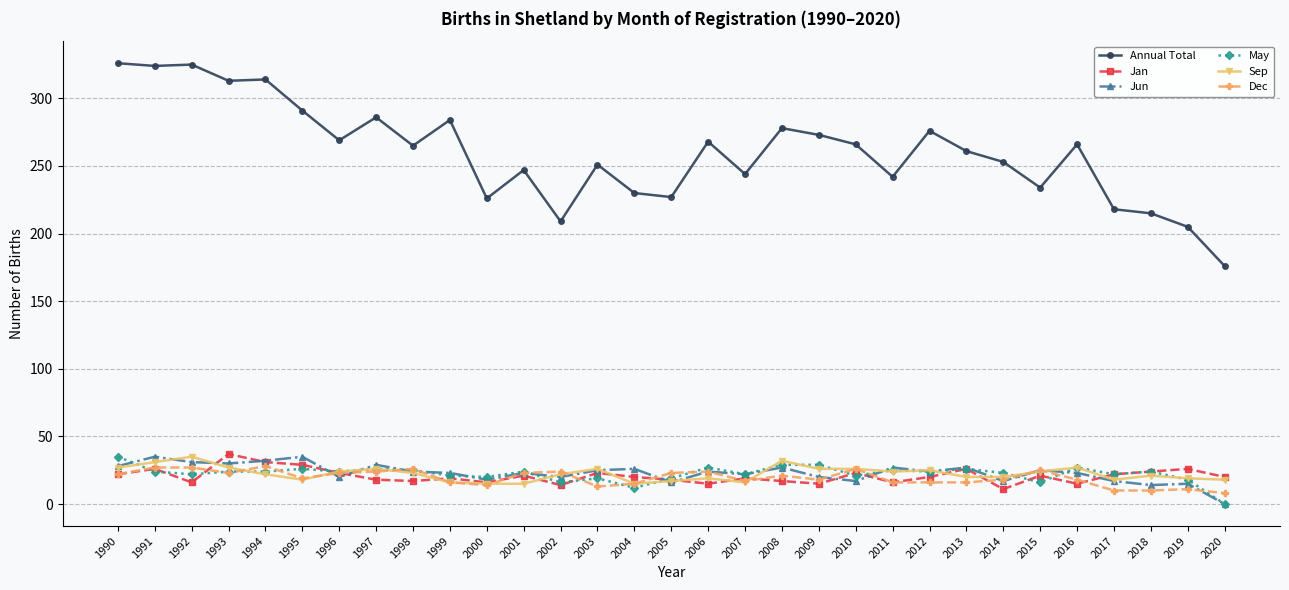

What is the difference between the Annual Total values at 2020 and 1994?

138